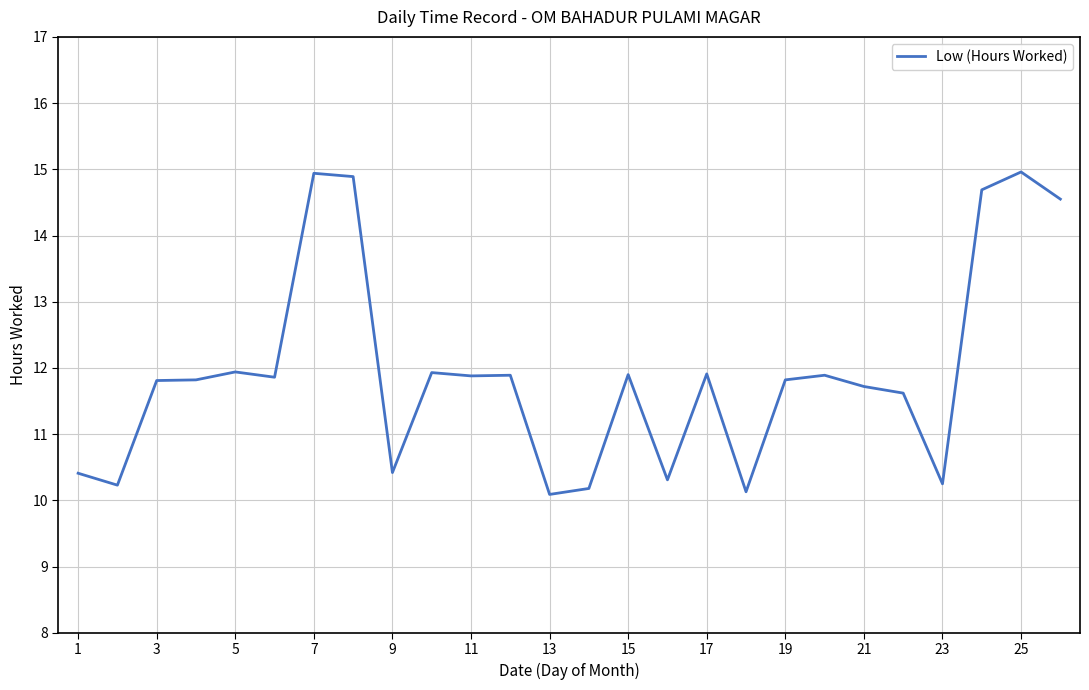

What is the difference between the maximum and minimum values?

4.9